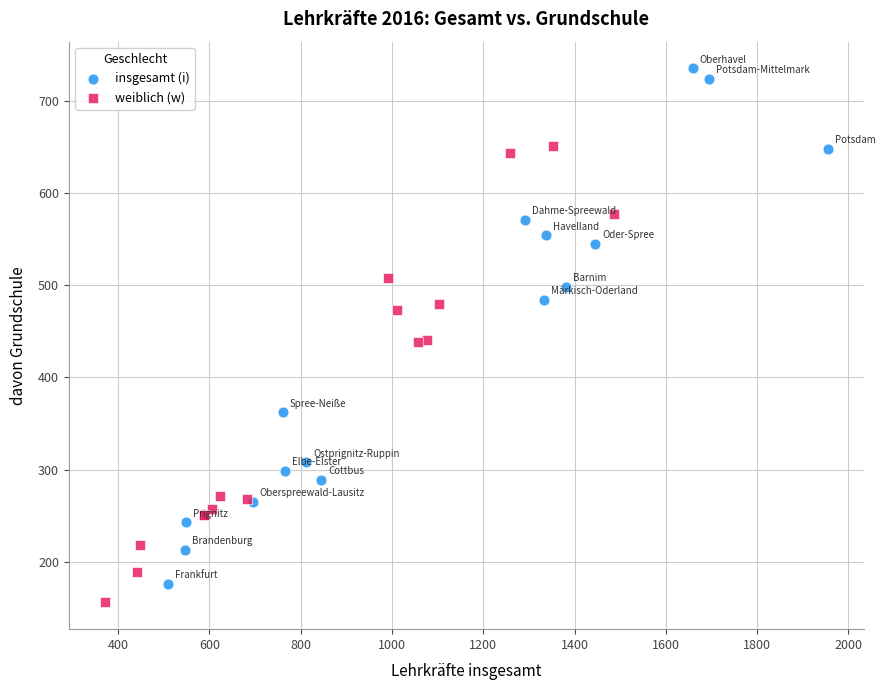

What are all the series names shown in the legend?

insgesamt (i), weiblich (w)